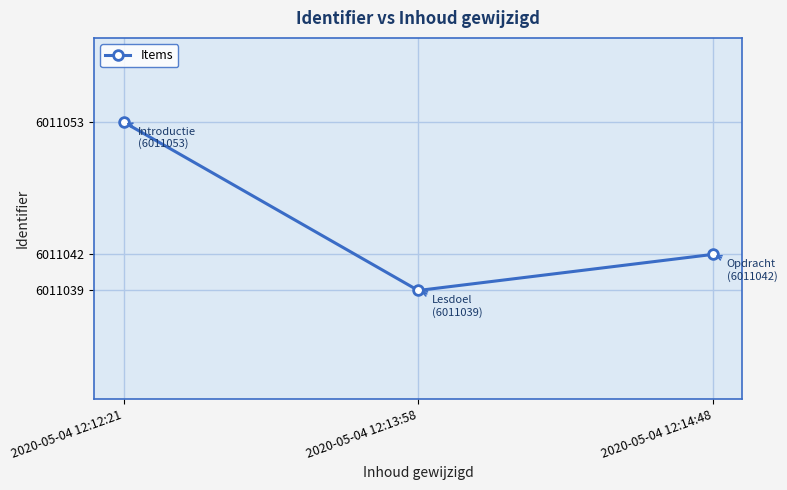

At which category does the chart reach its peak across all series?

2020-05-04 12:12:21